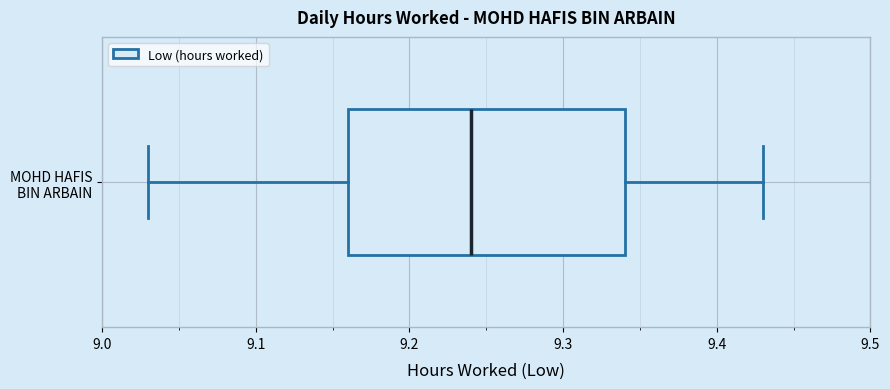

Where does the median line of the box for MOHD HAFIS BIN ARBAIN sit on the x-axis? The values are not printed on the chart, so give them approximately, as read against the axis.

9.24